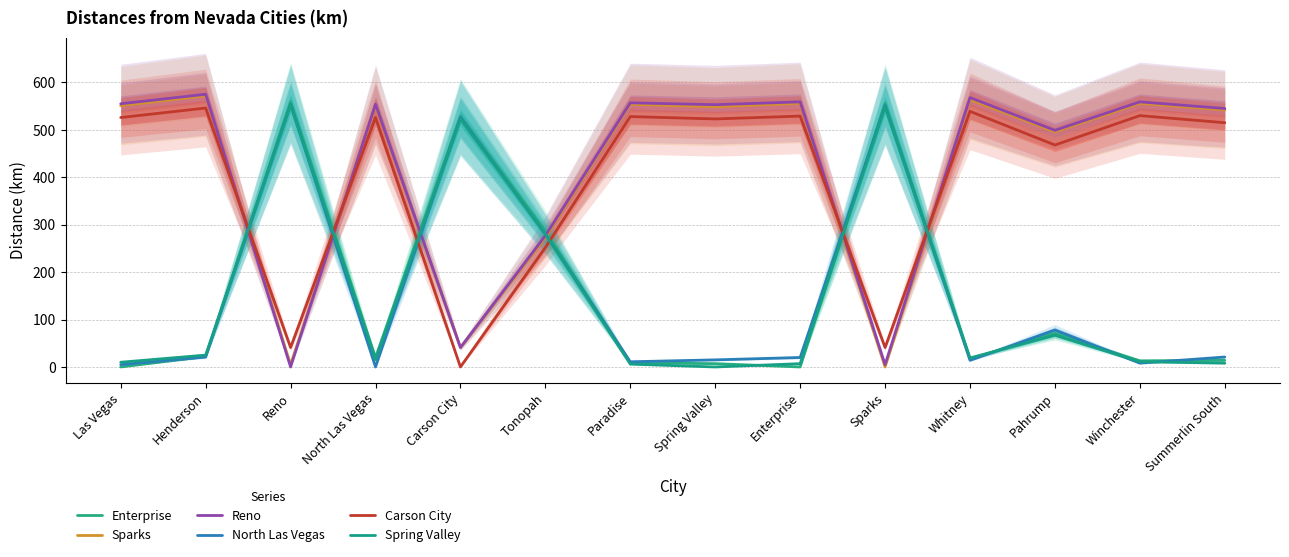

True or false: Spring Valley has a value of 829 at Carson City.

False